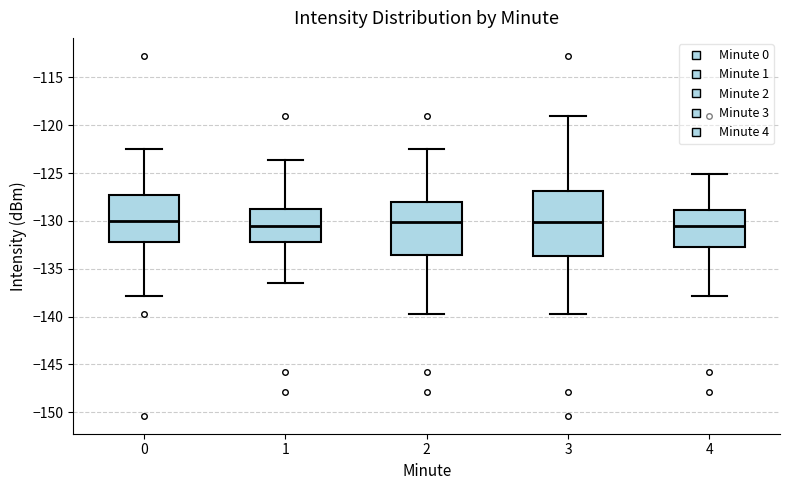

Which box is the tallest, from its lower edge to its upper edge?

3